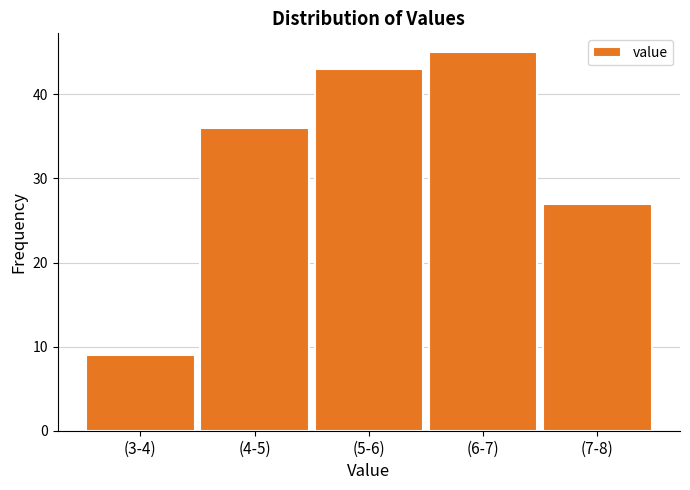

Reading right to left, extract all data points from this chart.

(7-8)=27	(6-7)=45	(5-6)=43	(4-5)=36	(3-4)=9